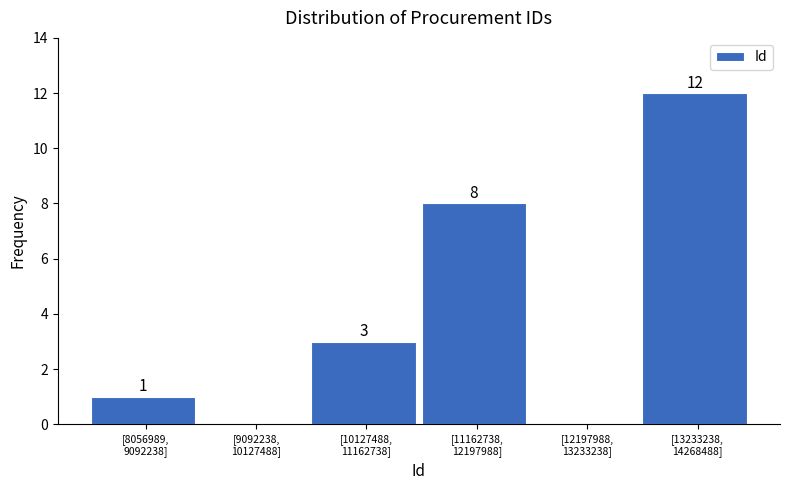

What is the sum of all values?

24